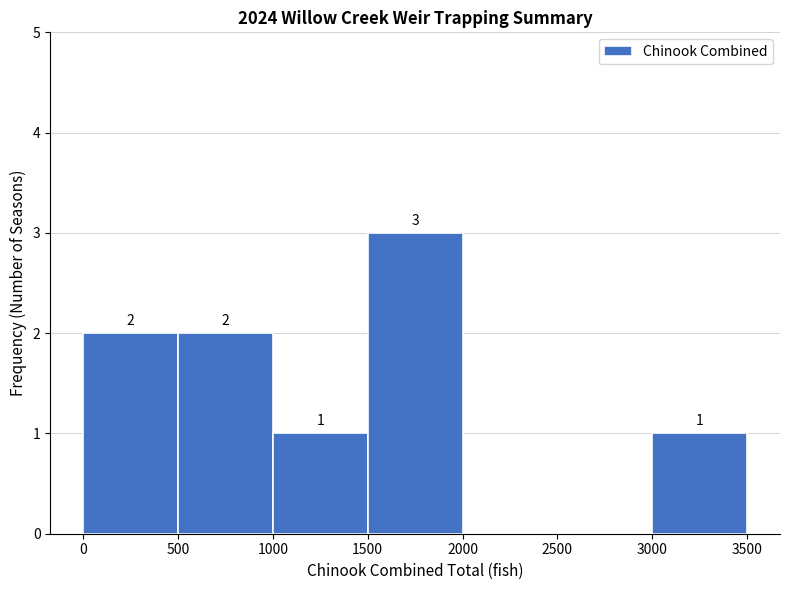

Over which range of the x-axis is the bar tallest?

1500 to 2000